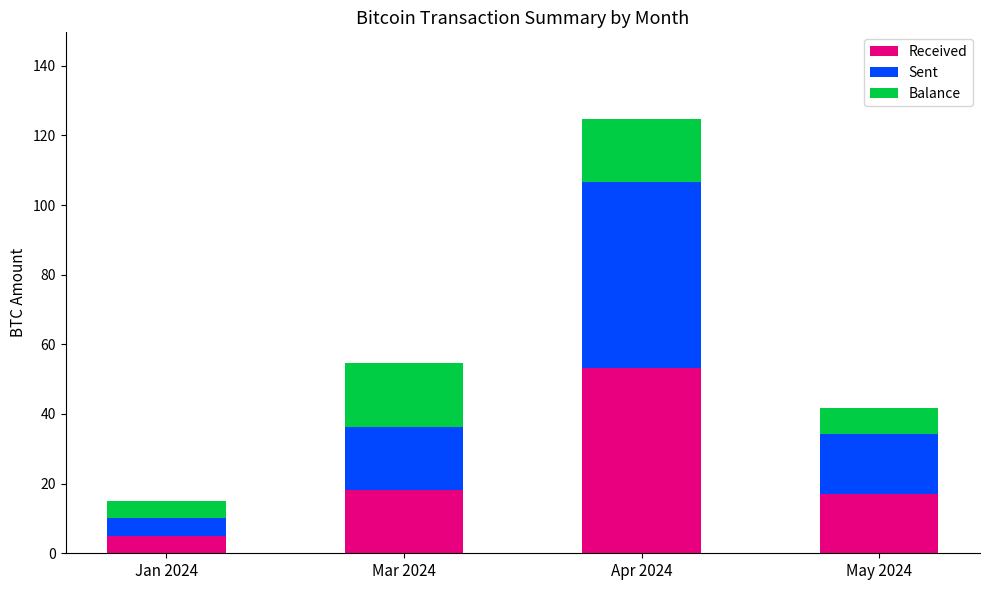

What are all the series names shown in the legend?

Received, Sent, Balance